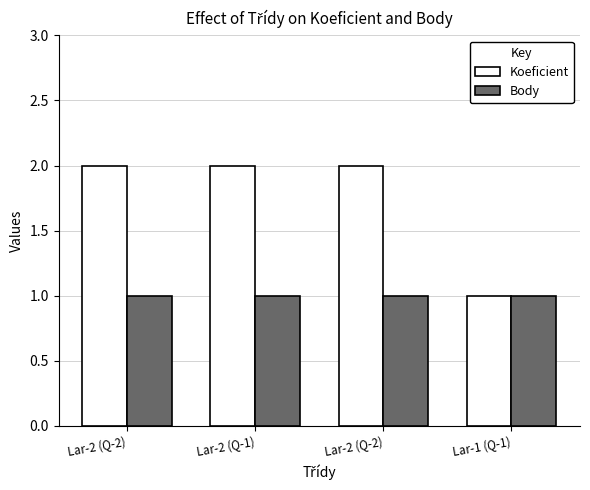

How many bars are there in each group?

2